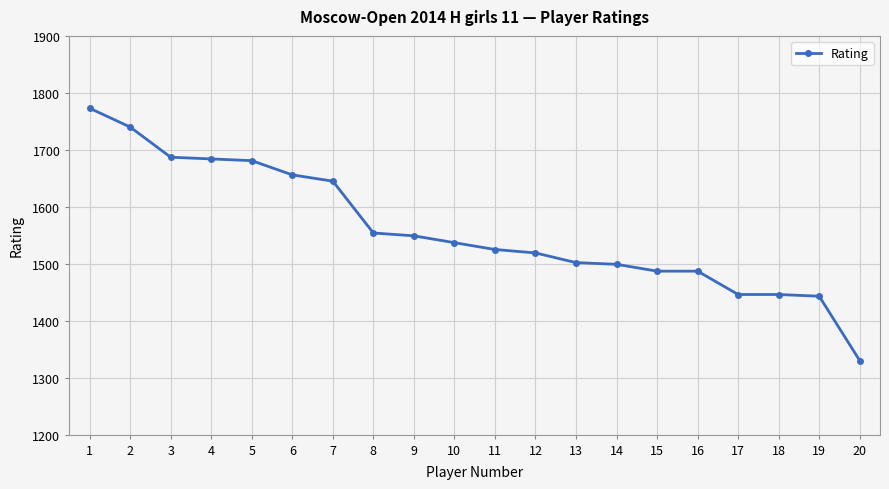

Which has a higher value, 7 or 17?

7